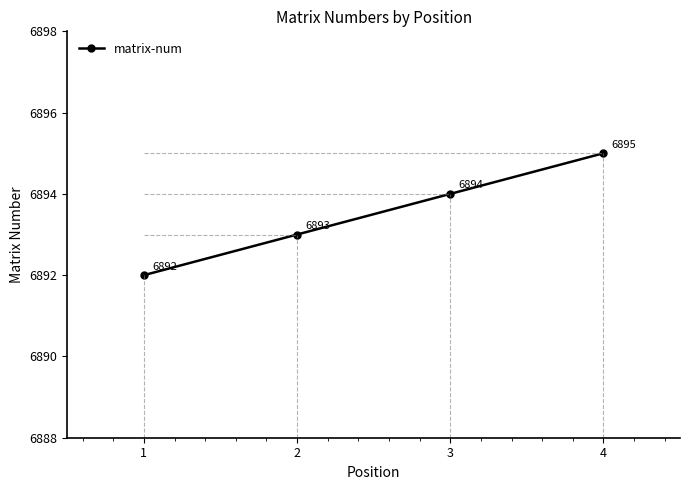

Which category has the lowest value across all series?

1